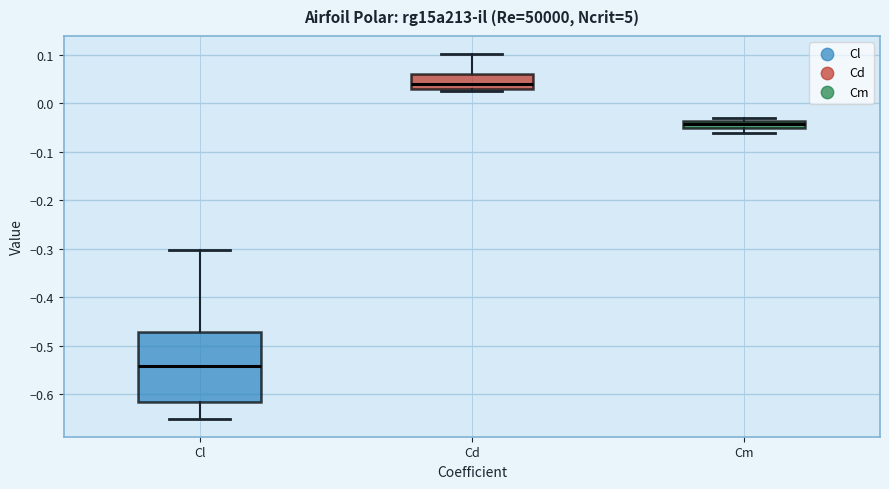

Reading left to right, read every box against the y-axis: the position of its median line, the range the box covers, and the ends of its whiskers. The values are not printed on the chart, so give them approximately, as read against the axis.

Cl: median -0.54, box -0.61 to -0.47, whiskers -0.65 to -0.30
Cd: median 0.04, box 0.03 to 0.06, whiskers 0.02 to 0.10
Cm: median -0.04 (inside the box), box -0.05 to -0.04, whiskers -0.06 to -0.03